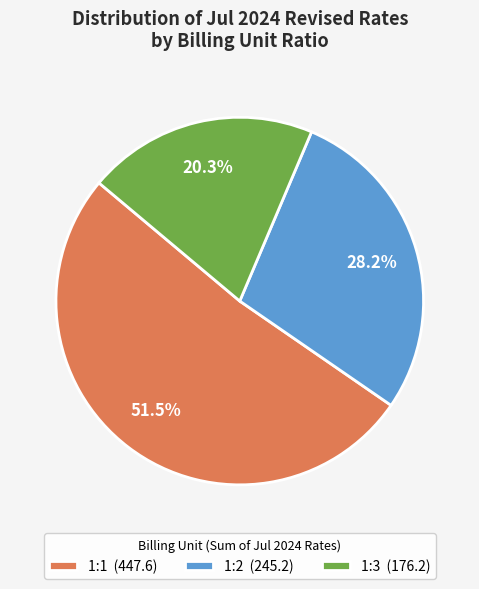

What is the ratio of the value at 1:3 (176.2) to the value at 1:2 (245.2)?

0.7